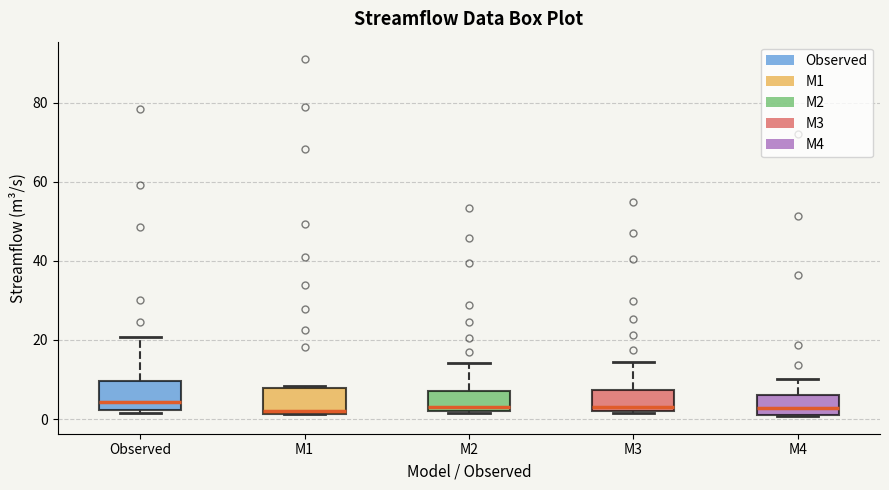

Reading left to right, transcribe this box plot: for each box, give where its median line is, the range the box spans, and where its two whiskers end, as read against the y-axis. The values are not printed on the chart, so give them approximately, as read against the axis.

Observed: median 4, box 2 to 10, whiskers 2 (just below the box's lower edge) to 20
M1: median 2 (just above the box's lower edge), box 2 to 8, whiskers 2 to 8
M2: median 4, box 2 to 8, whiskers 2 to 14
M3: median 4, box 2 to 8, whiskers 2 to 14
M4: median 2 (just above the box's lower edge), box 2 to 6, whiskers 0 to 10